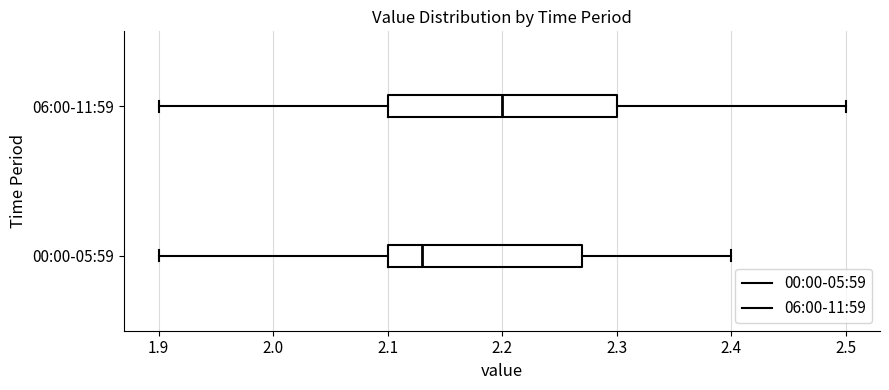

Where is the left edge of the box for 00:00-05:59 on the x-axis? The values are not printed on the chart, so give them approximately, as read against the axis.

2.10